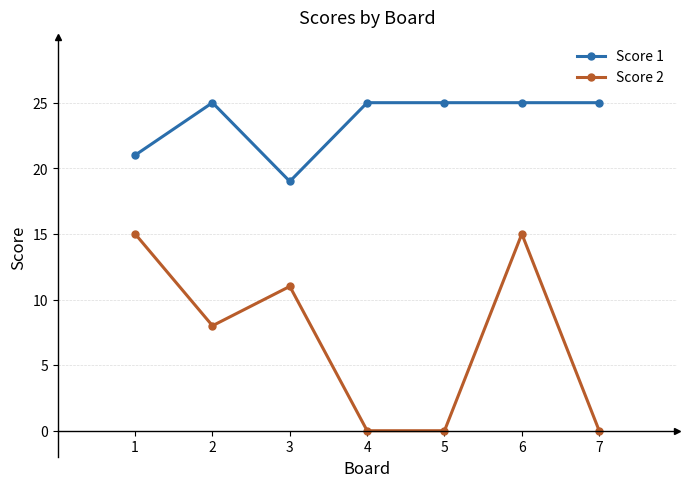

Which series has the largest range (max minus min)?

Score 2